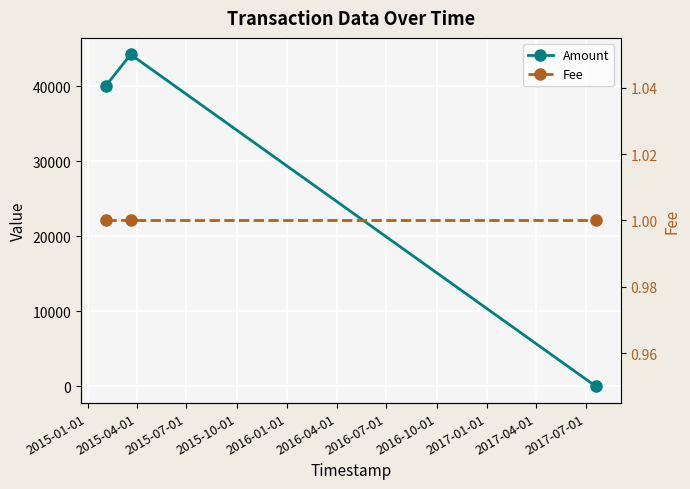

Reading right to left, extract all data points from this chart.

Amount: 0	44207	39991
Fee: 1	1	1